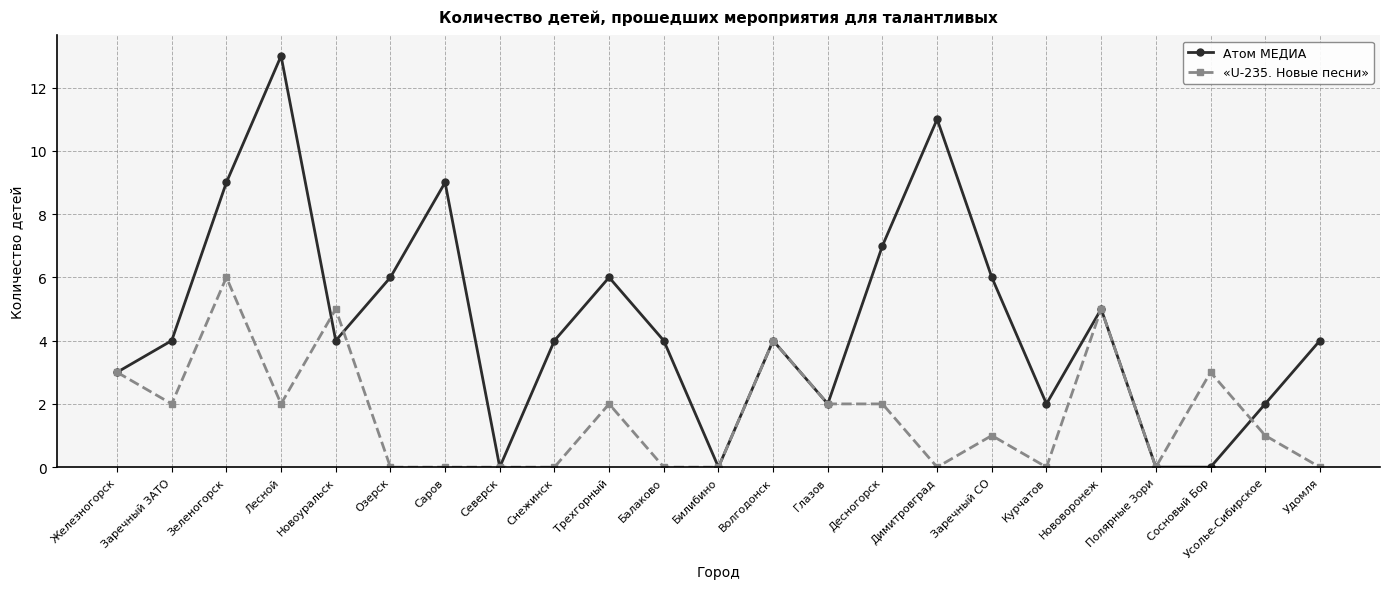

Which series has the widest spread of values?

Атом МЕДИА